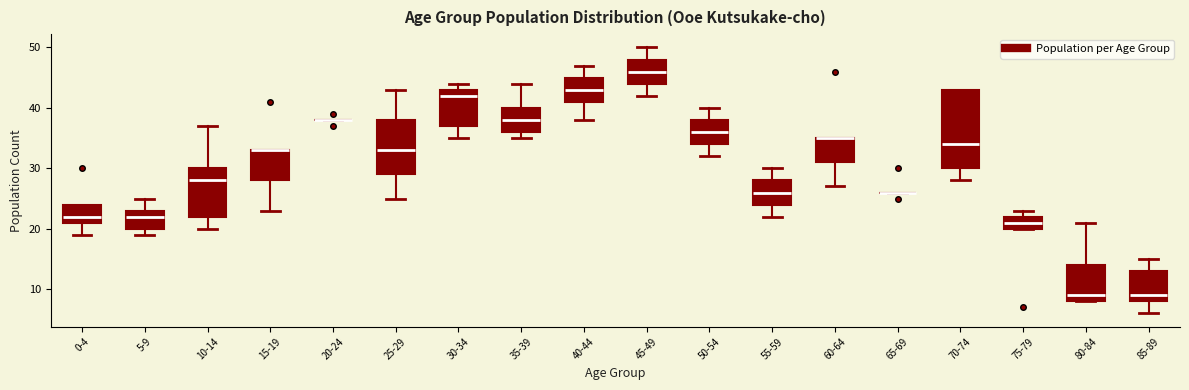

Reading left to right, transcribe this box plot: for each box, give where its median line is, the range the box spans, and where its two whiskers end, as read against the y-axis. The values are not printed on the chart, so give them approximately, as read against the axis.

0-4: median 22, box 21 to 24, whiskers 19 to 24
5-9: median 22, box 20 to 23, whiskers 19 to 25
10-14: median 28, box 22 to 30, whiskers 20 to 37
15-19: median 33 (drawn on the box's upper edge), box 28 to 33, whiskers 23 to 33
20-24: box collapsed to a line at 38, whiskers 38 to 38
25-29: median 33, box 29 to 38, whiskers 25 to 43
30-34: median 42, box 37 to 43, whiskers 35 to 44
35-39: median 38, box 36 to 40, whiskers 35 to 44
40-44: median 43, box 41 to 45, whiskers 38 to 47
45-49: median 46, box 44 to 48, whiskers 42 to 50
50-54: median 36, box 34 to 38, whiskers 32 to 40
55-59: median 26, box 24 to 28, whiskers 22 to 30
60-64: median 35 (drawn on the box's upper edge), box 31 to 35, whiskers 27 to 35
65-69: box collapsed to a line at 26, whiskers 26 to 26
70-74: median 34, box 30 to 43, whiskers 28 to 43
75-79: median 21, box 20 to 22, whiskers 20 to 23
80-84: median 9, box 8 to 14, whiskers 8 to 21
85-89: median 9, box 8 to 13, whiskers 6 to 15